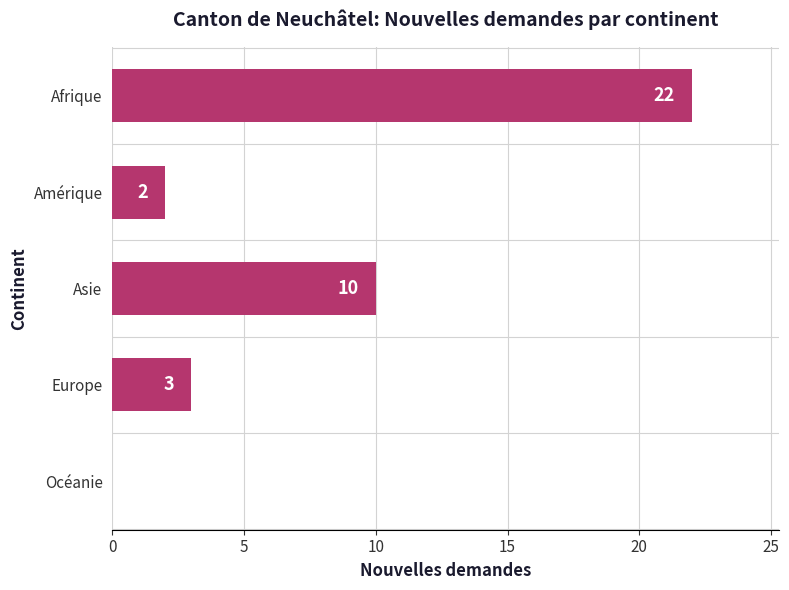

Which label corresponds to the largest value in the chart?

Afrique